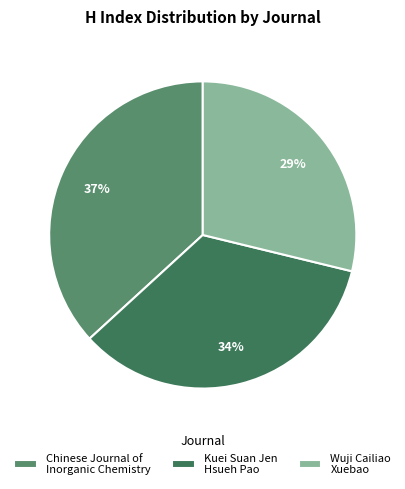

What percentage is the Chinese Journal of Inorganic Chemistry slice, to the nearest percent?

37%